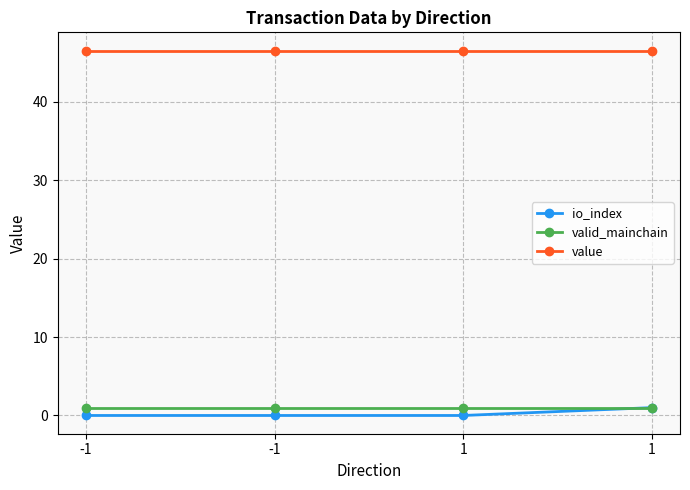

Count the number of categories in the chart.

4